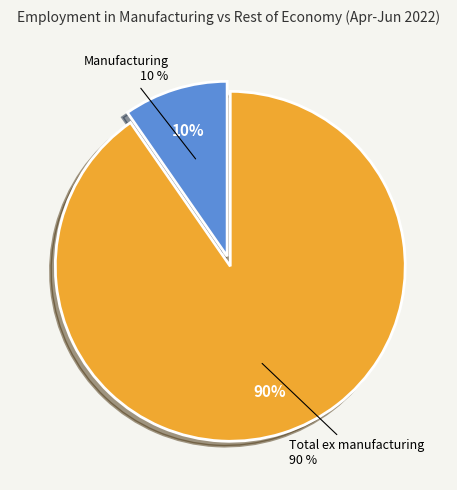

Approximately how many times larger is the value at Manufacturing compared to Total ex manufacturing?

0.1